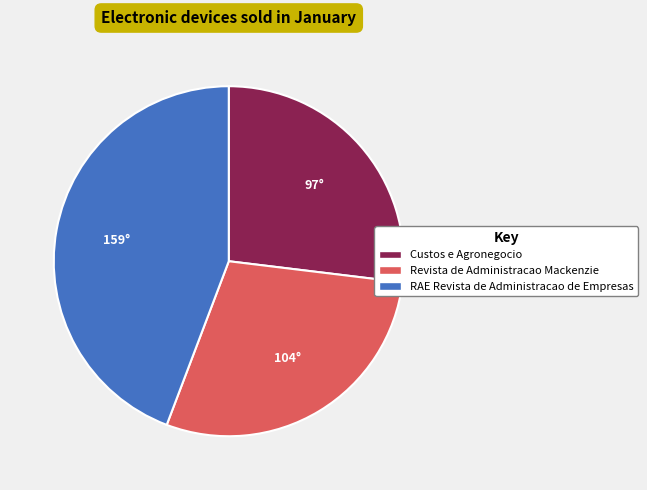

Is Revista de Administracao Mackenzie the majority of the pie?

No